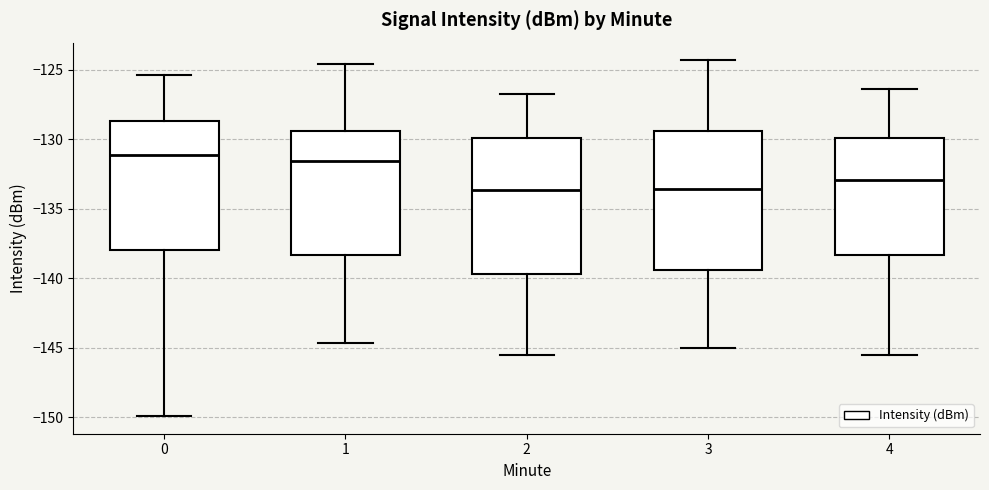

Where is the upper edge of the box at x = 2 on the y-axis? The values are not printed on the chart, so give them approximately, as read against the axis.

-130.0